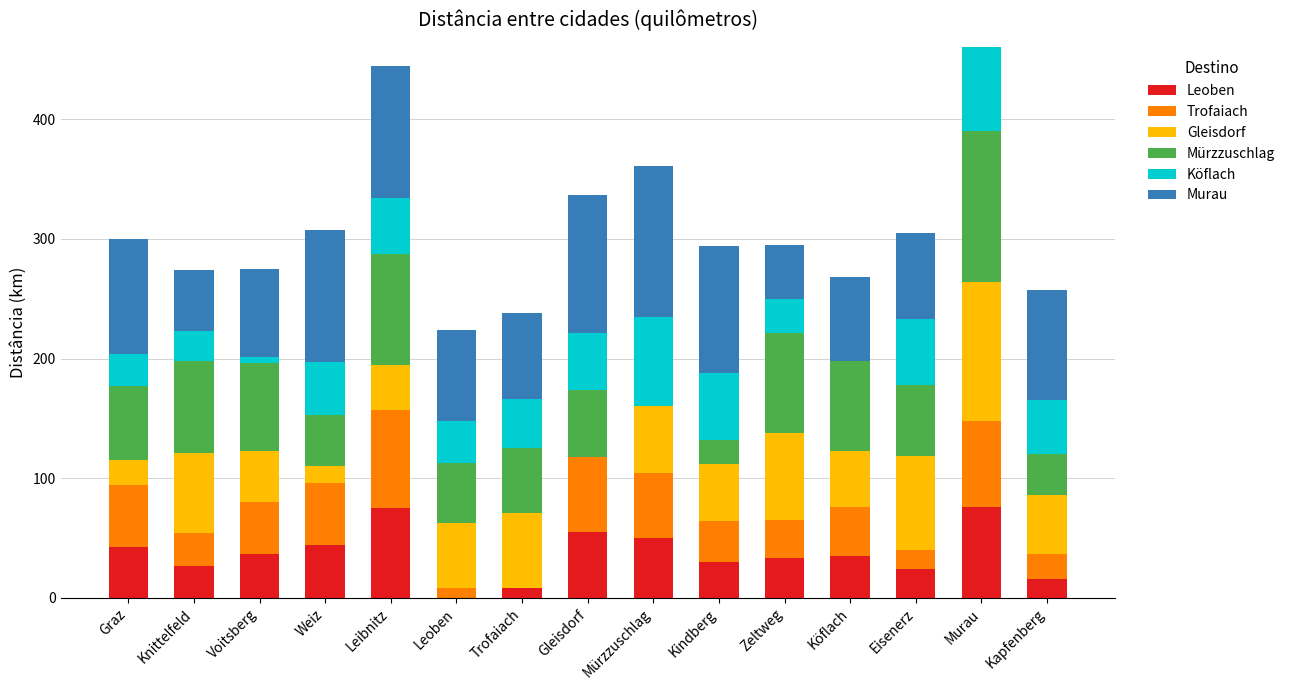

Is it true that Leoben equals 30 at Kindberg?

True